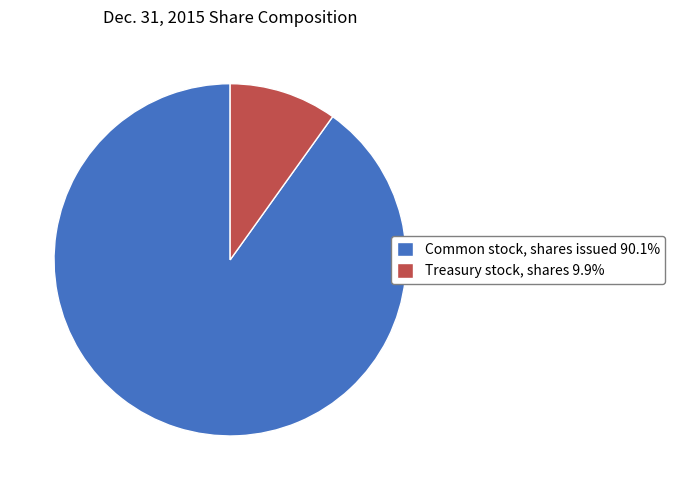

Is there any slice that represents more than half of the pie?

Yes